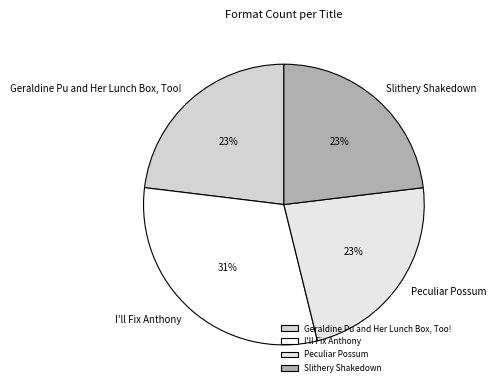

The I'll Fix Anthony slice represents 37% of the pie. True or false?

False